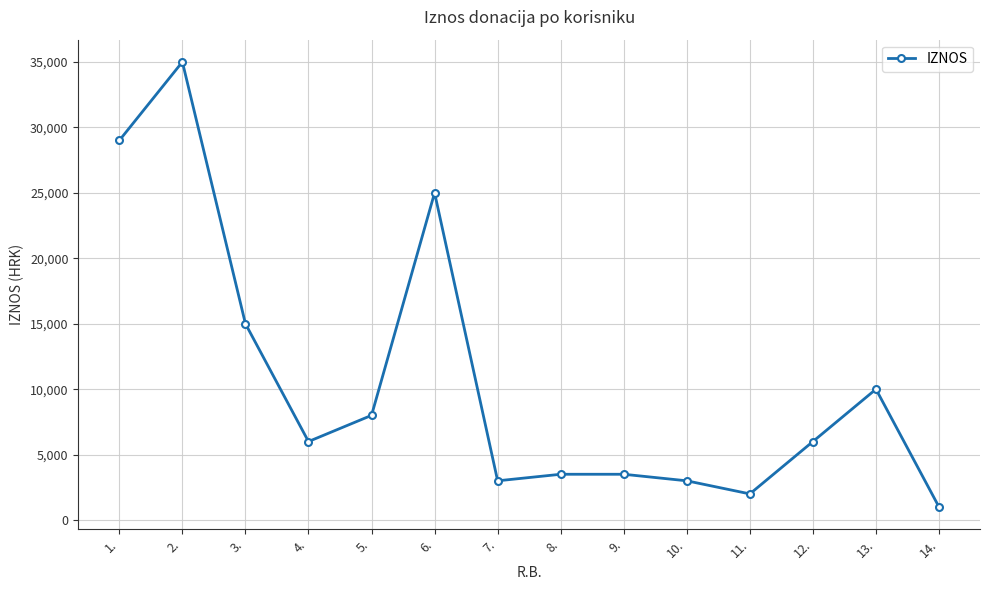

True or false: the data has more than 2 interior local peaks.

True